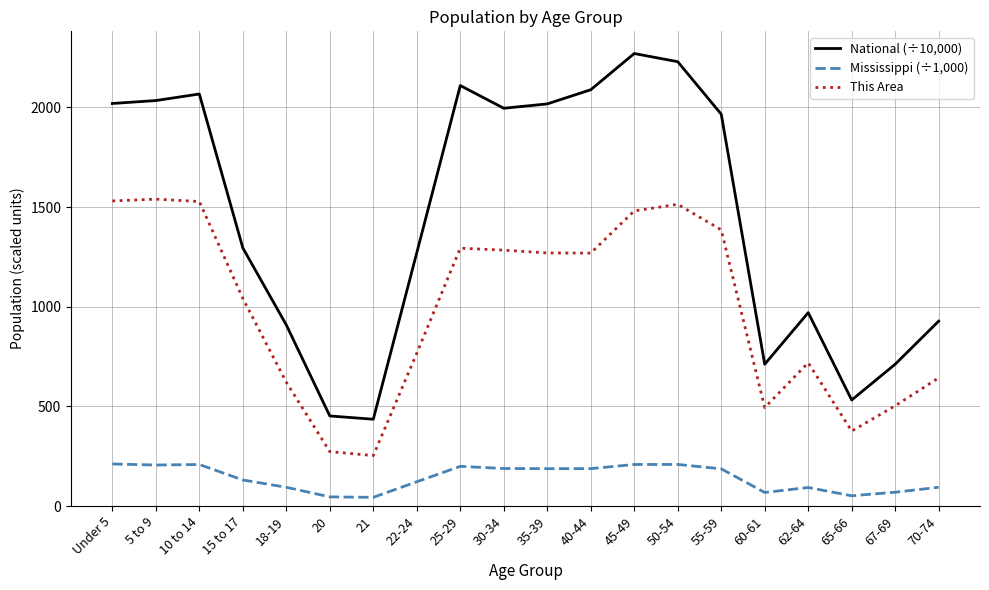

Where does the National (÷10,000) series first go above 1966?

Under 5